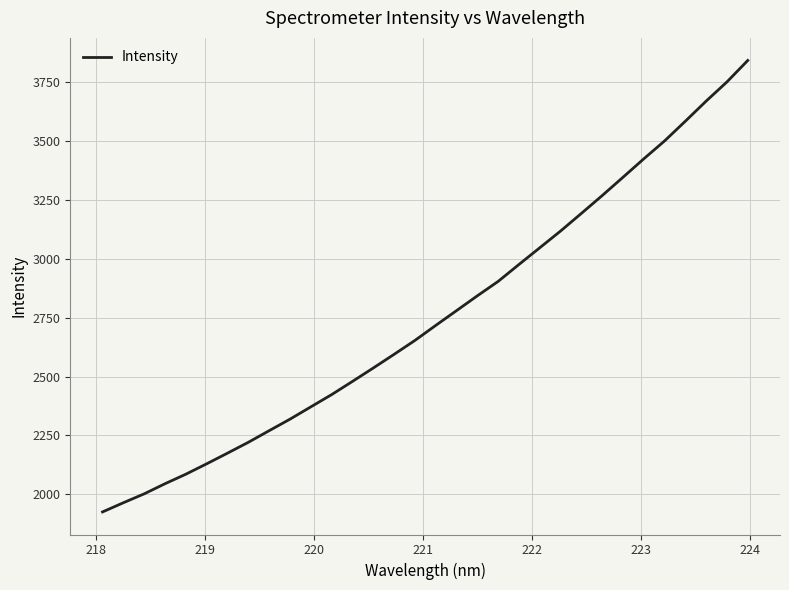

What is the greatest value displayed?

3840.3